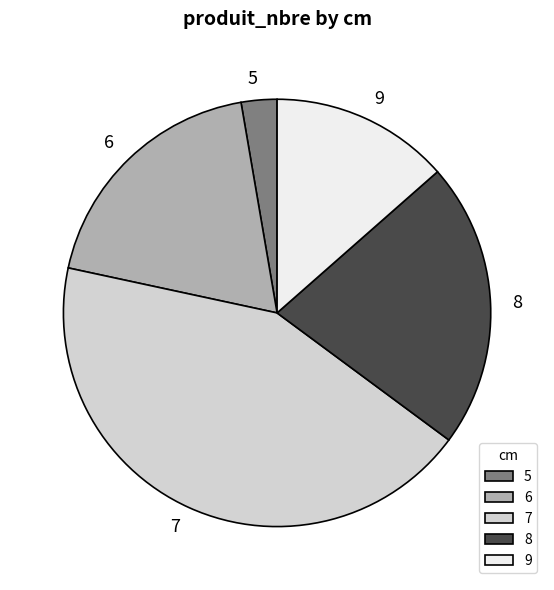

Is it true that 9 is 21% of the pie?

False